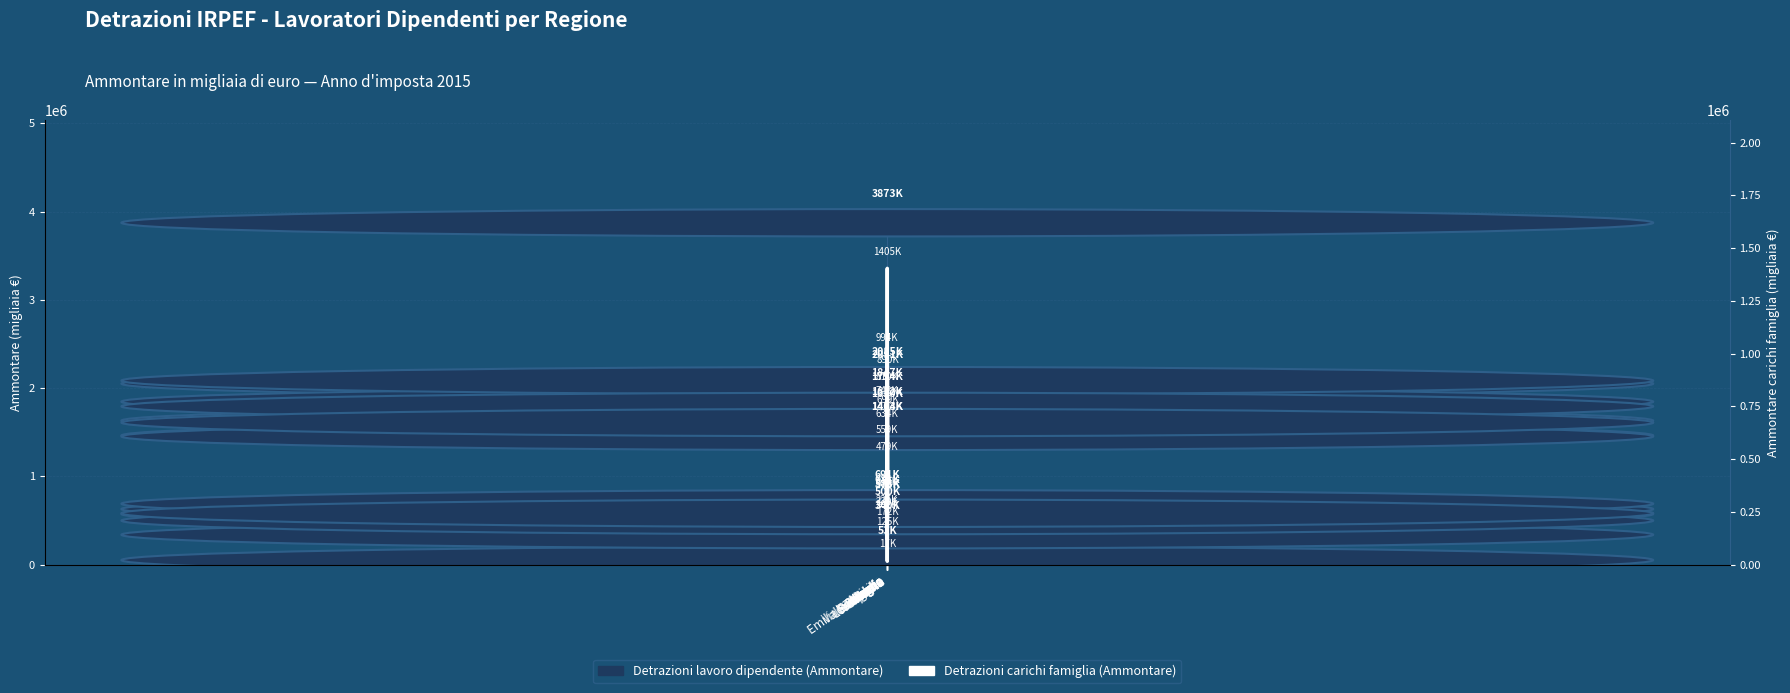

How many values in the Detrazioni carichi famiglia (Ammontare) series are below 558727?

8